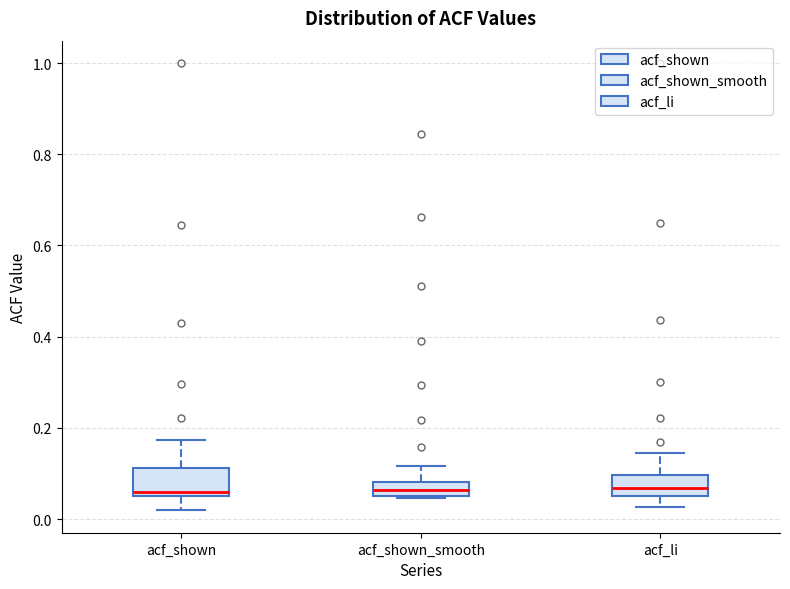

Reading left to right, transcribe this box plot: for each box, give where its median line is, the range the box spans, and where its two whiskers end, as read against the y-axis. The values are not printed on the chart, so give them approximately, as read against the axis.

acf_shown: median 0.06 (just above the box's lower edge), box 0.06 to 0.12, whiskers 0.02 to 0.18
acf_shown_smooth: median 0.06 (inside the box), box 0.06 to 0.08, whiskers 0.04 to 0.12
acf_li: median 0.06 (inside the box), box 0.06 to 0.10, whiskers 0.02 to 0.14